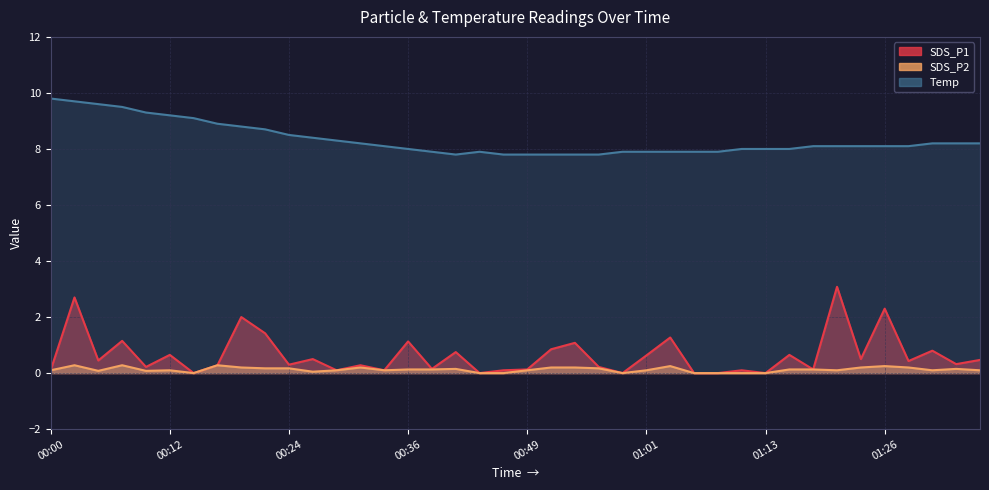

At how many categories does at least one series exceed 8?

23